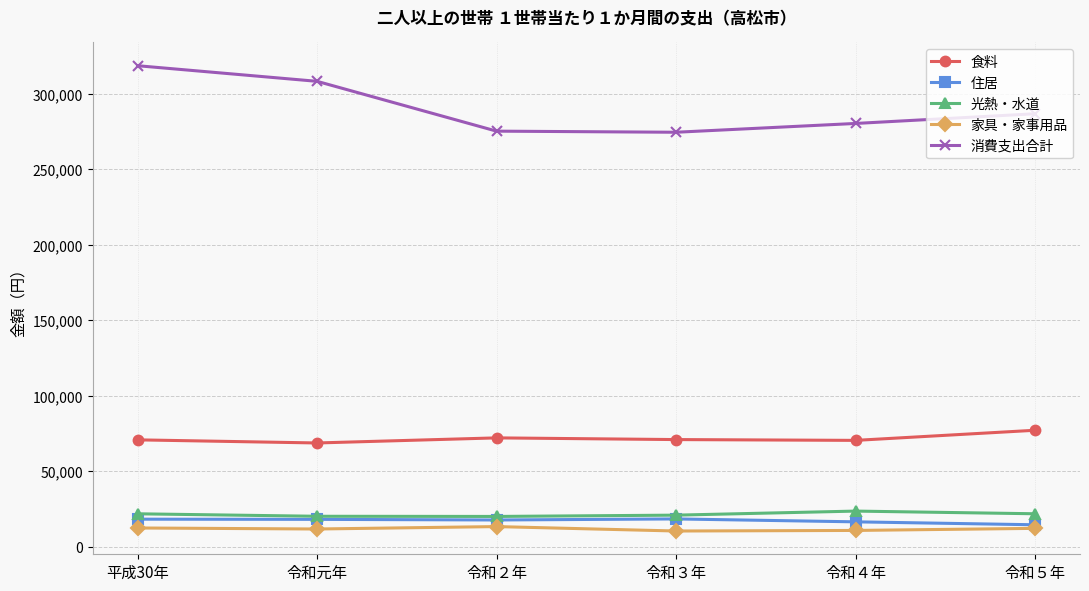

True or false: 食料 and 消費支出合計 intersect in this chart.

False